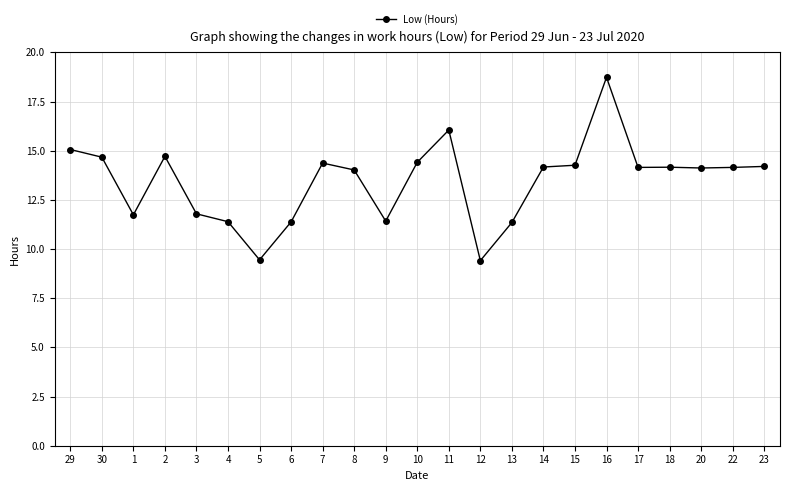

Count the number of categories in the chart.

23